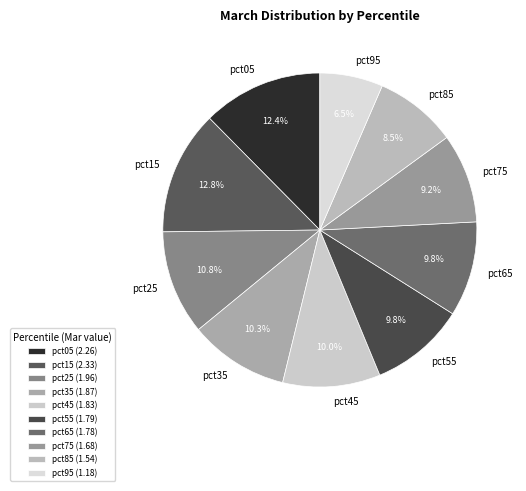

To the nearest percent, what is the average slice percentage?

10%